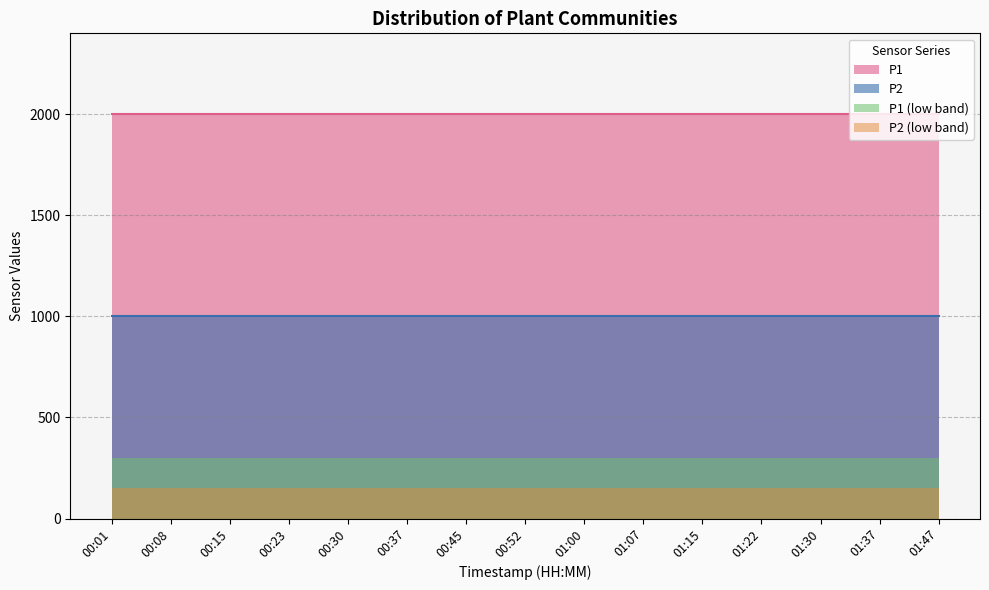

What are all the series names shown in the legend?

P1, P2, P1 (low band), P2 (low band)